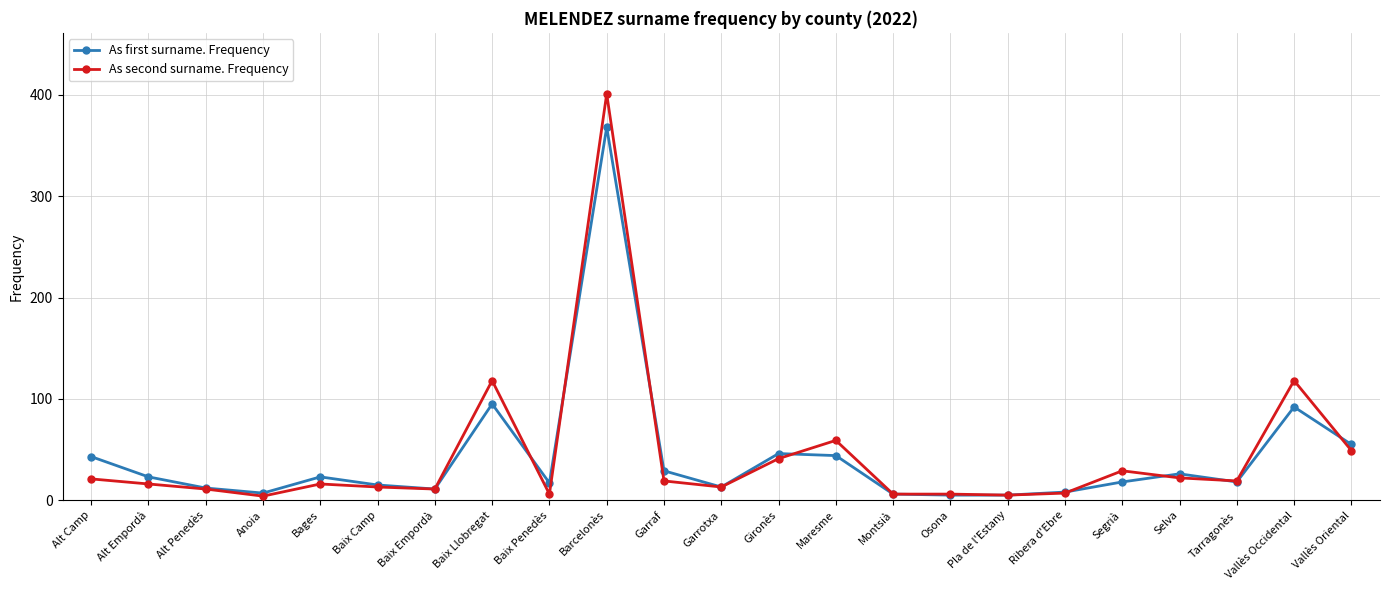

The value of As first surname. Frequency at Baix Camp is 15. True or false?

True